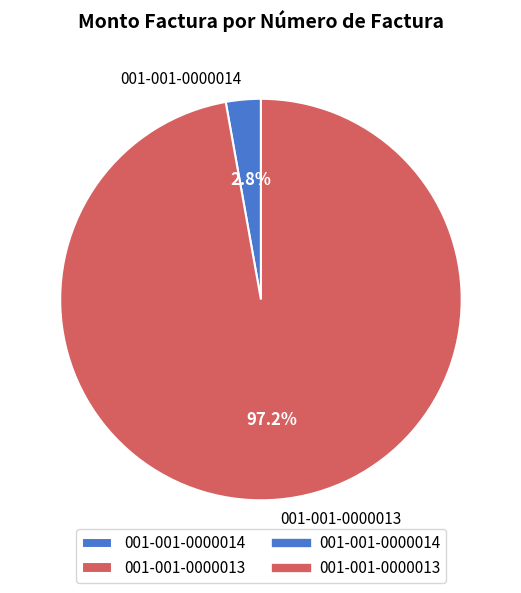

Is it true that 001-001-0000014 is 15% of the pie?

False